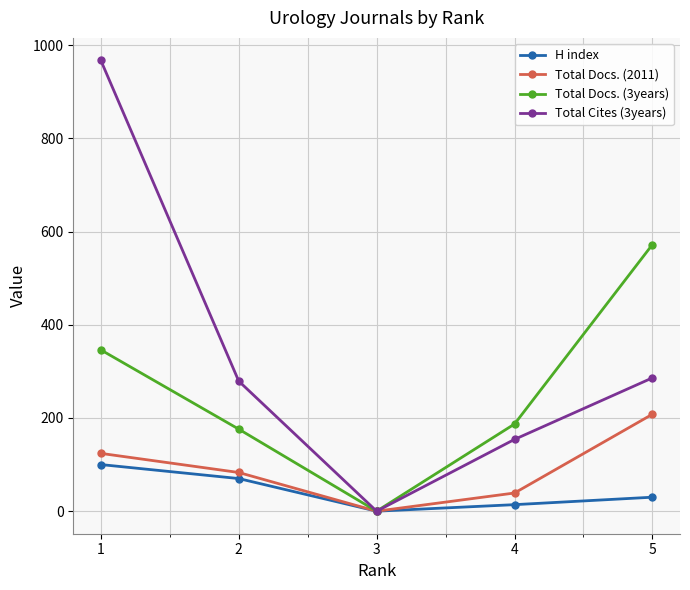

Is the value of Total Docs. (3years) at 5 greater than the value of Total Cites (3years) at 4?

Yes